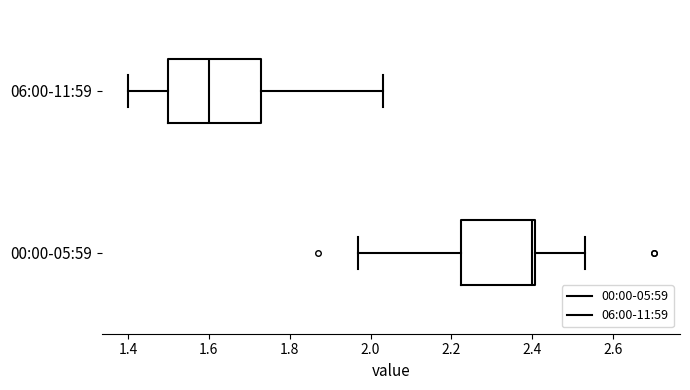

Reading bottom to top, read every box against the x-axis: the position of its median line, the range the box covers, and the ends of its whiskers. The values are not printed on the chart, so give them approximately, as read against the axis.

00:00-05:59: median 2.40 (just left of the box's right edge), box 2.22 to 2.40, whiskers 1.98 to 2.54
06:00-11:59: median 1.60, box 1.50 to 1.74, whiskers 1.40 to 2.04